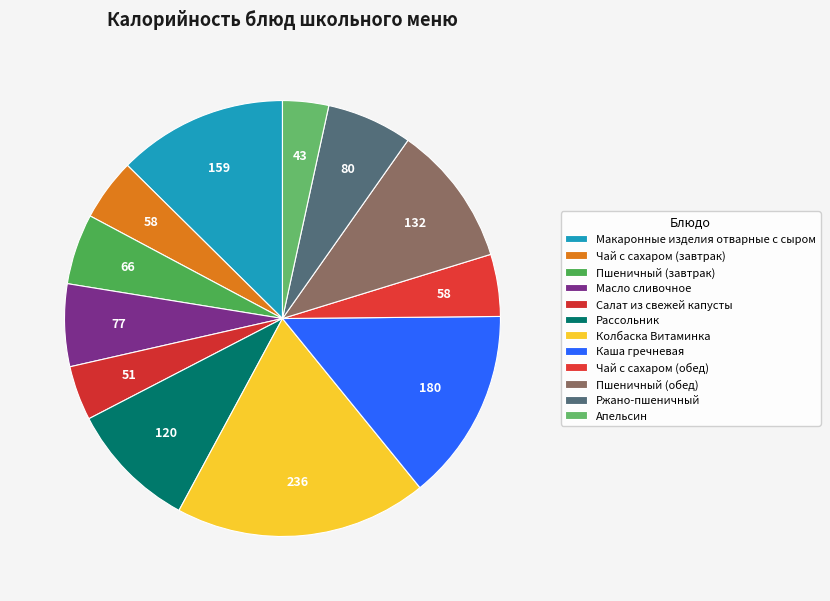

True or false: Масло сливочное accounts for 16% of the total.

False